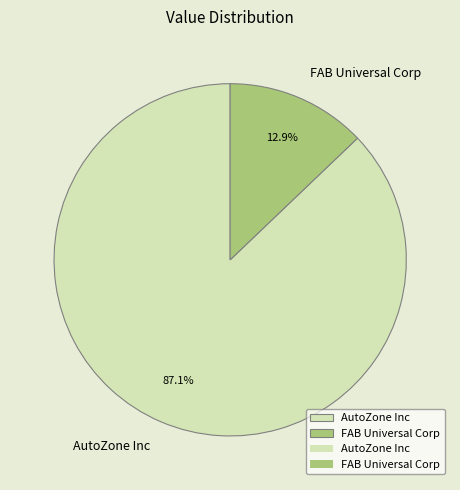

How many segments does this pie chart have?

2